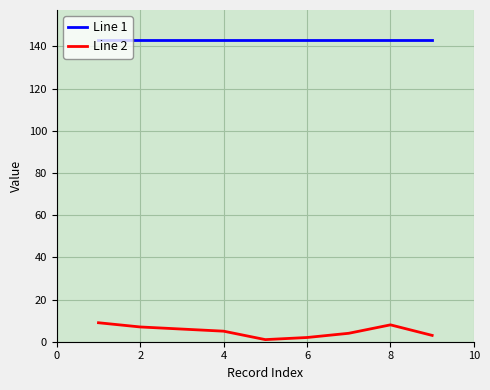

Is this an area chart (filled region under the line)?

No